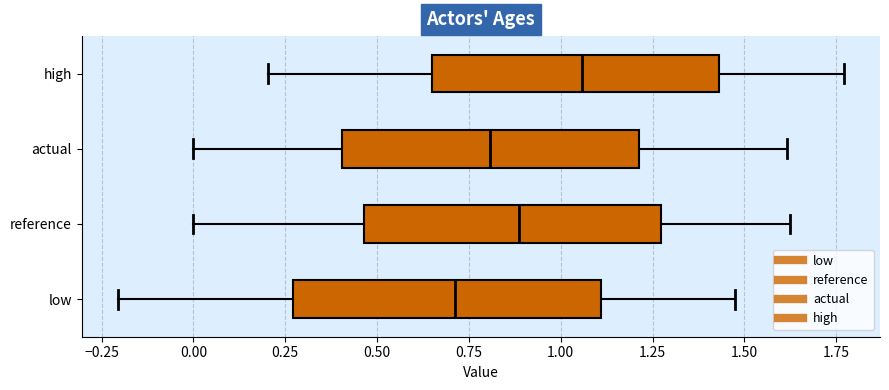

Where does the median line of the box for high sit on the x-axis? The values are not printed on the chart, so give them approximately, as read against the axis.

1.05